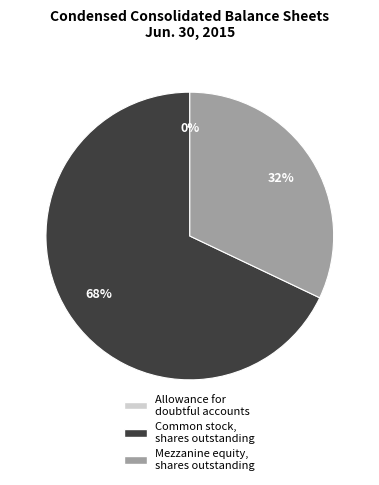

Is the sum of Mezzanine equity, shares outstanding and Common stock, shares outstanding greater than half?

Yes